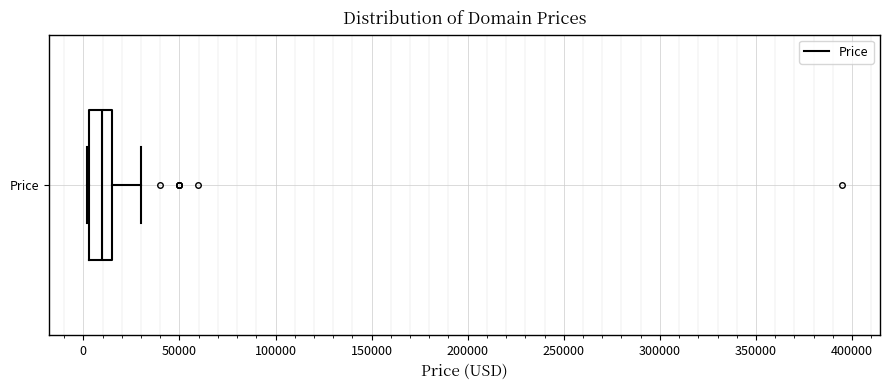

Where is the left edge of the box for Price on the x-axis? The values are not printed on the chart, so give them approximately, as read against the axis.

5000